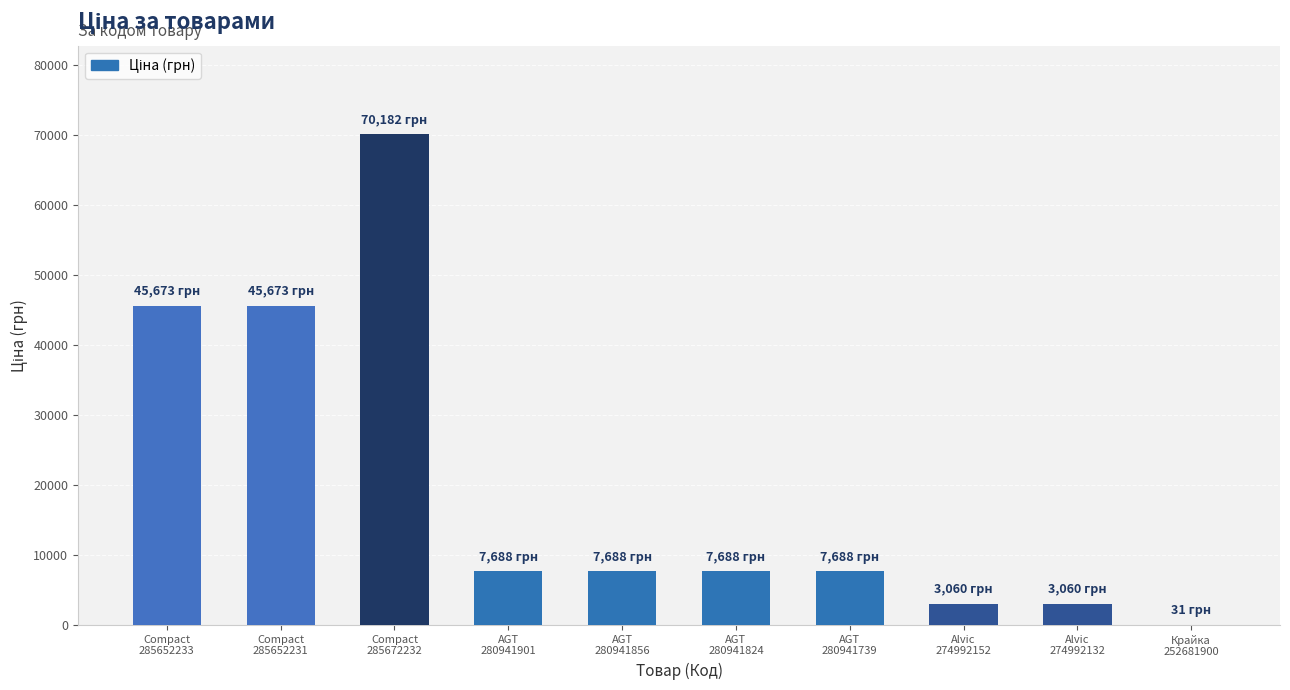

Which has a higher value, Alvic
274992152 or Compact
285672232?

Compact
285672232